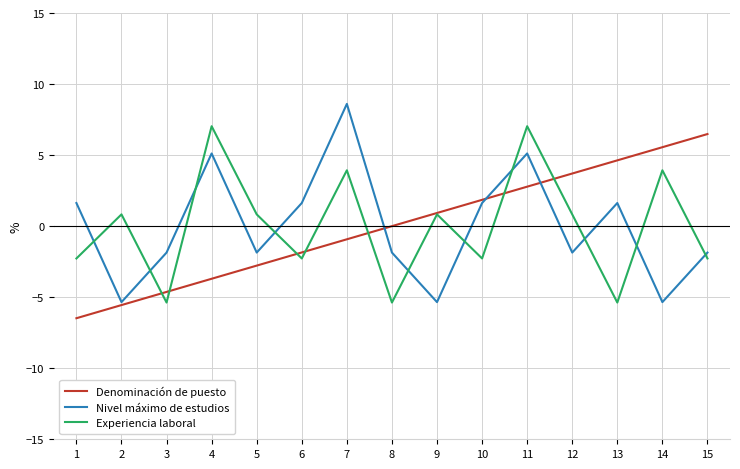

How many times do Nivel máximo de estudios and Experiencia laboral cross each other?

10